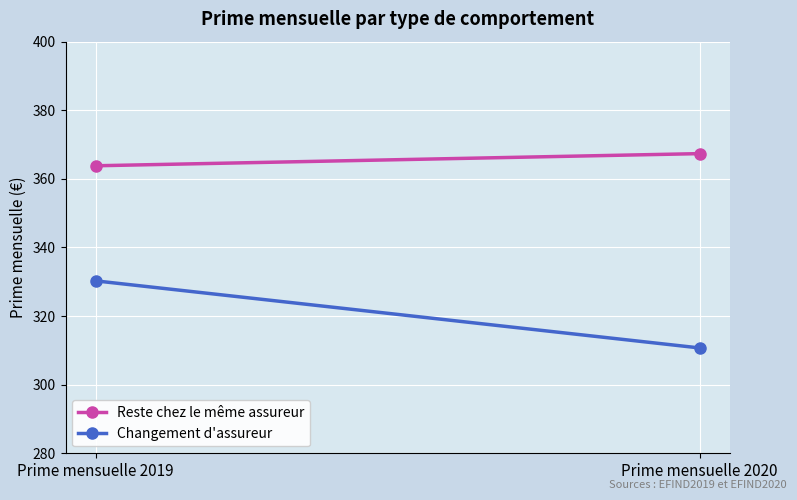

True or false: Changement d'assureur has a value of 70.8 at Prime mensuelle 2019.

False